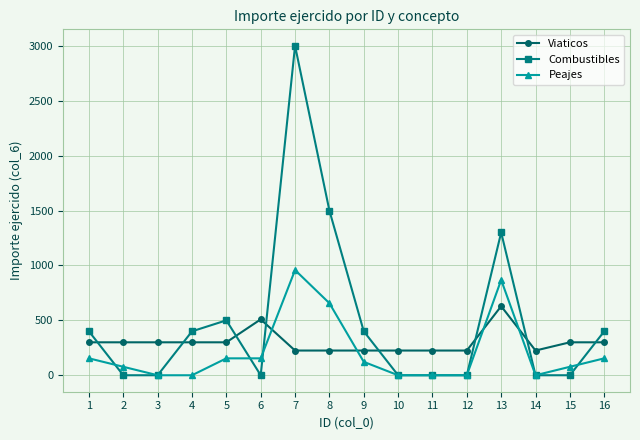

At how many categories does at least one series exceed 2807?

1